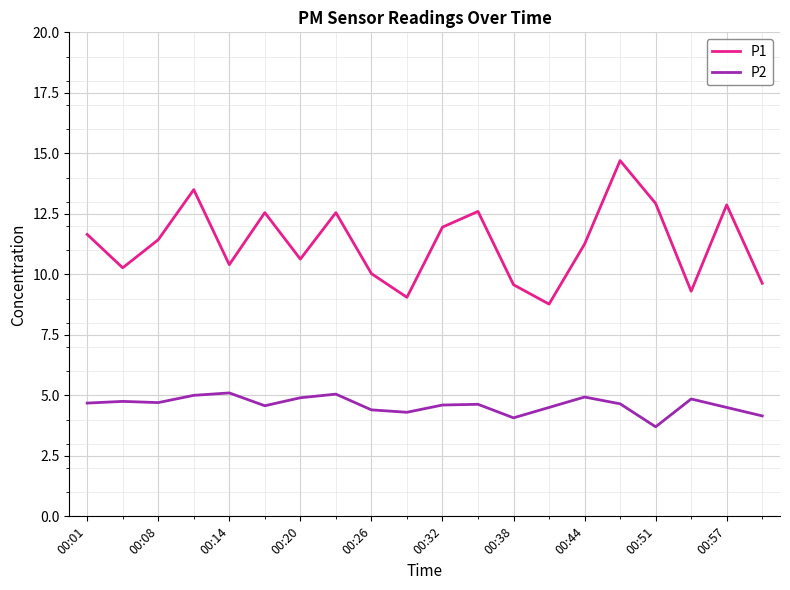

What is the difference between the maximum and minimum values in the P2 series?

1.4